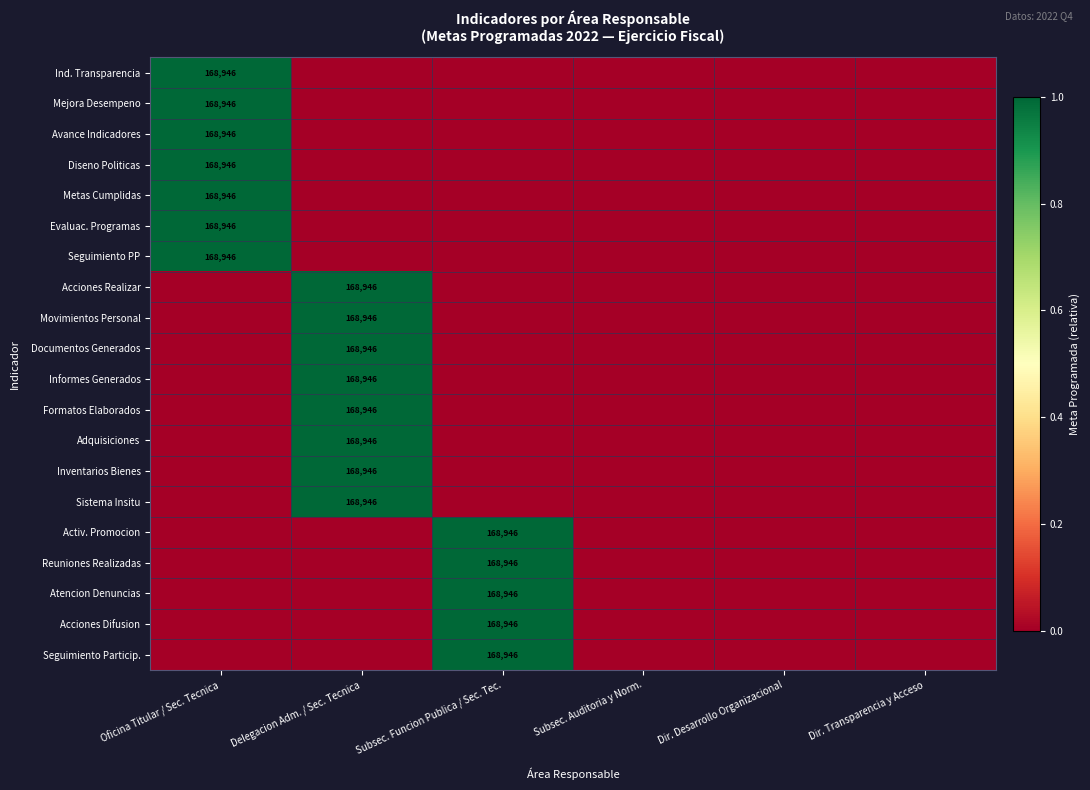

Which label corresponds to the smallest value in the chart?

Delegacion Adm. / Sec. Tecnica